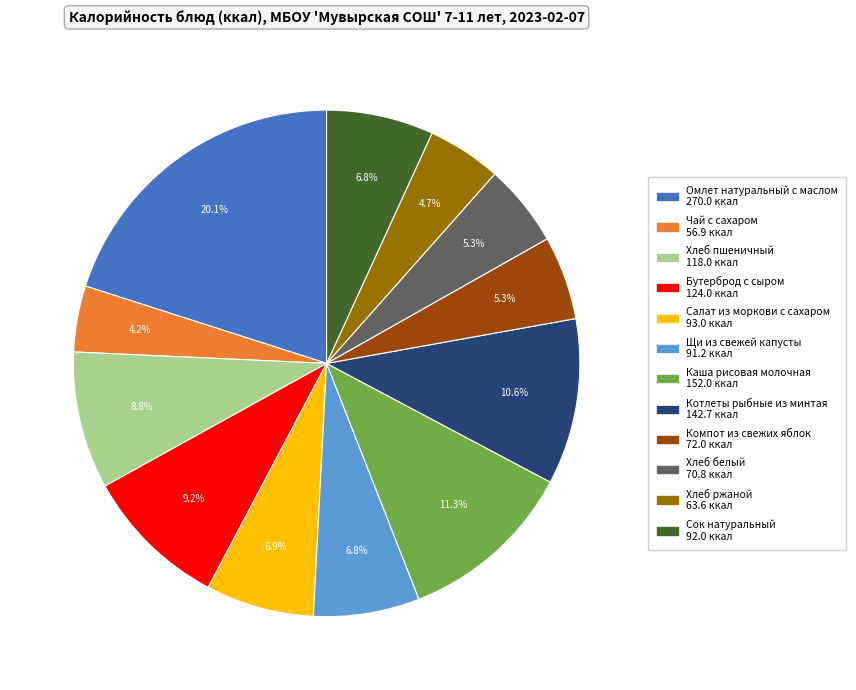

Is the sum of Чай с сахаром and Хлеб белый greater than half?

No